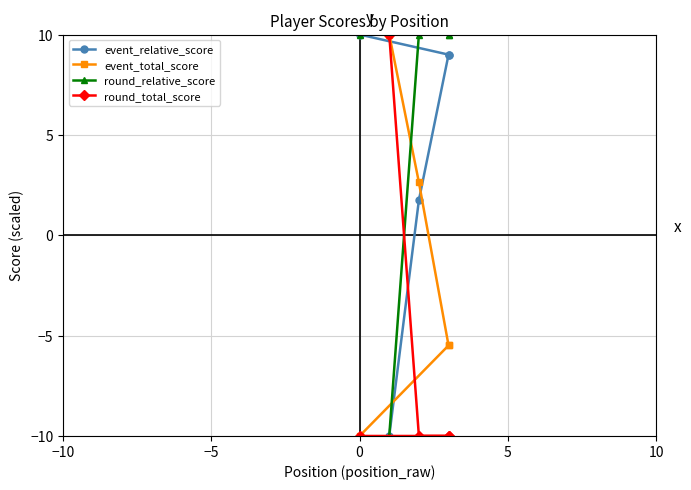

True or false: event_relative_score and round_total_score intersect in this chart.

True